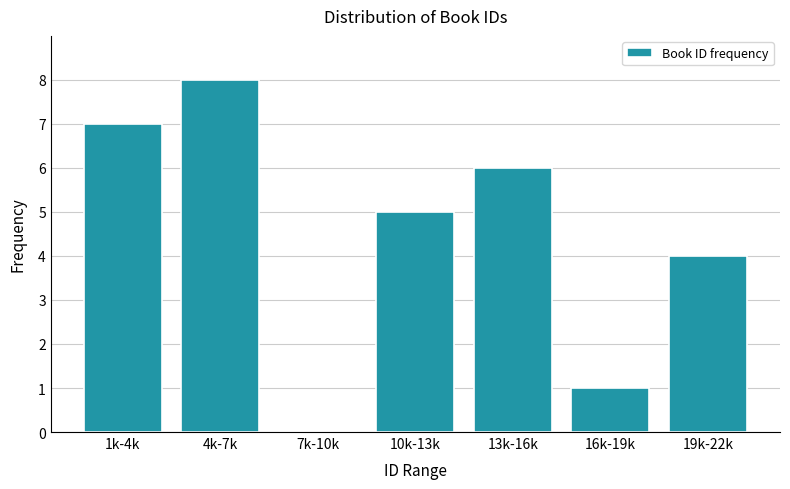

Reading right to left, extract all data points from this chart.

19k-22k=4	16k-19k=1	13k-16k=6	10k-13k=5	7k-10k=0	4k-7k=8	1k-4k=7